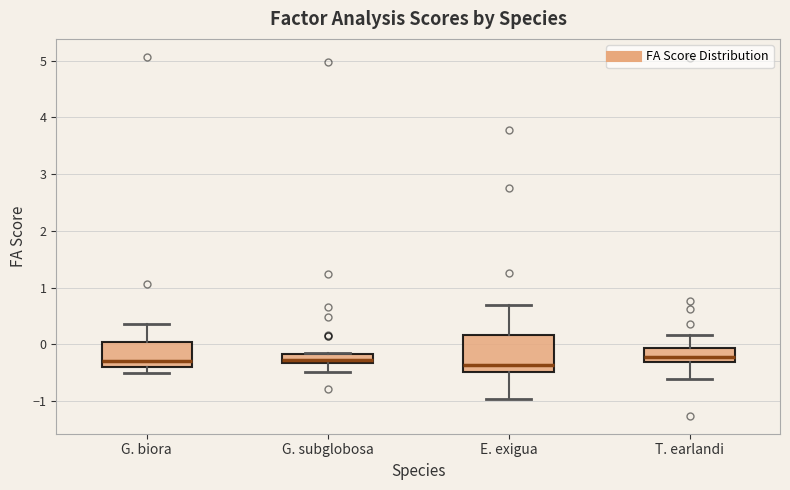

Comparing the boxes themselves (not the whiskers), which one is the tallest?

E. exigua